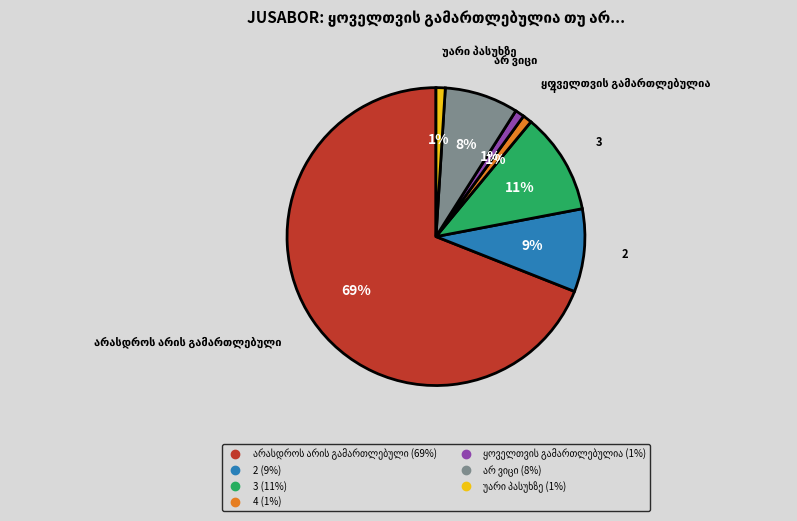

Is it true that 3 is 24% of the pie?

False